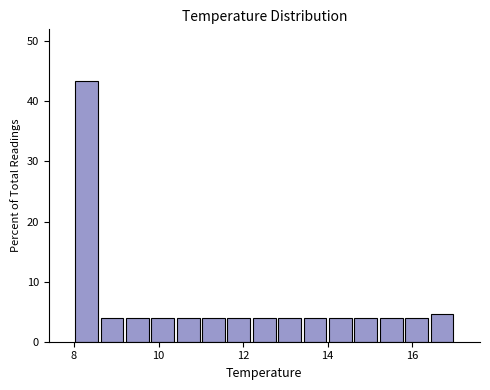

Read against the x-axis, roughly where is the centre of the tallest bar?

8.4